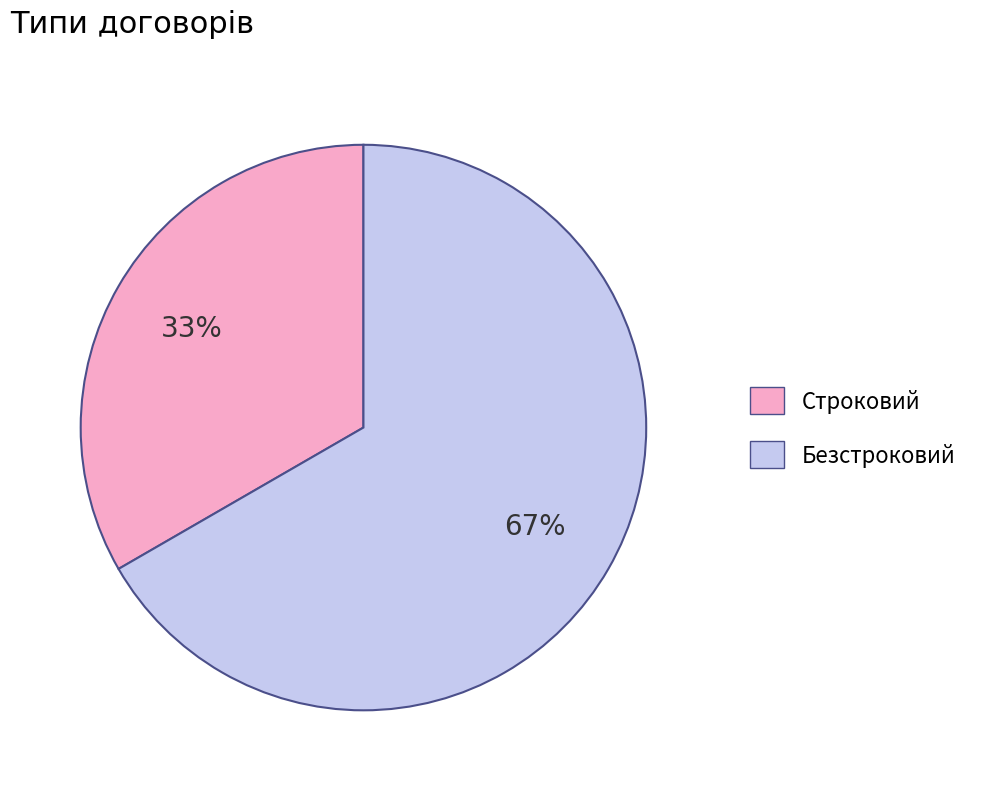

How many slices are in this pie chart?

2